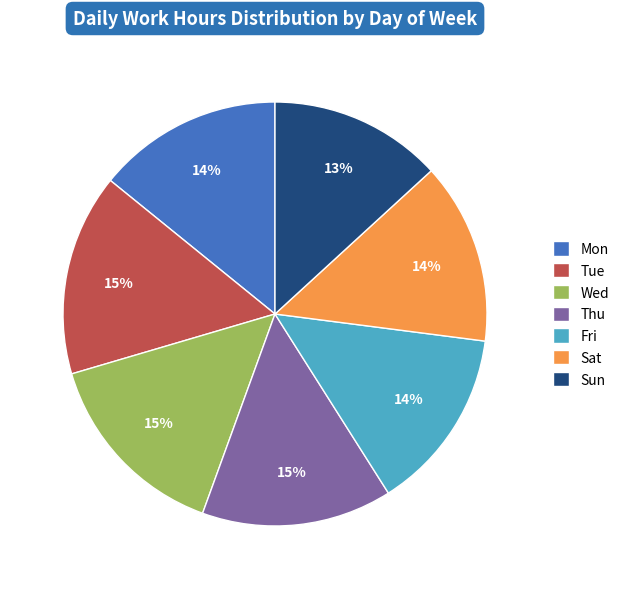

Which has a higher value, Sun or Tue?

Tue